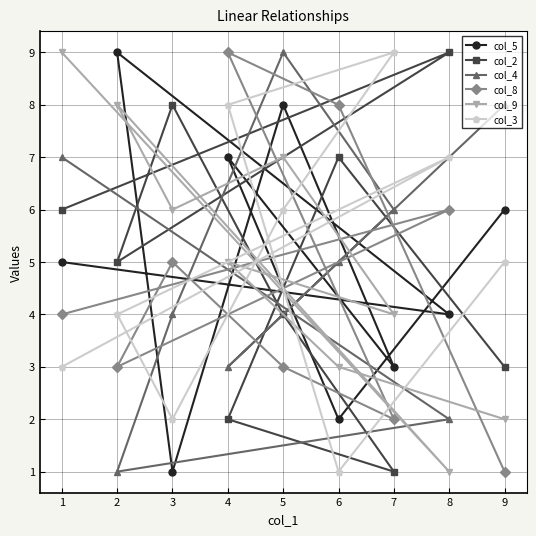

Reading right to left, transcribe all the data shown in this chart.

col_5: 9=6	8=4	7=3	6=2	5=8	4=7	3=1	2=9	1=5
col_2: 9=3	8=9	7=1	6=7	5=4	4=2	3=8	2=5	1=6
col_4: 9=8	8=2	7=6	6=5	5=9	4=3	3=4	2=1	1=7
col_8: 9=1	8=6	7=2	6=8	5=3	4=9	3=5	2=3	1=4
col_9: 9=2	8=1	7=4	6=3	5=7	4=5	3=6	2=8	1=9
col_3: 9=5	8=7	7=9	6=1	5=6	4=8	3=2	2=4	1=3